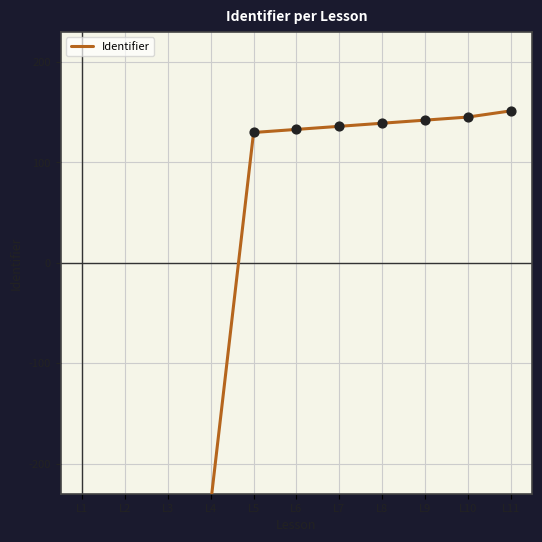

What is the change in value from L4 to L11?

+390.8